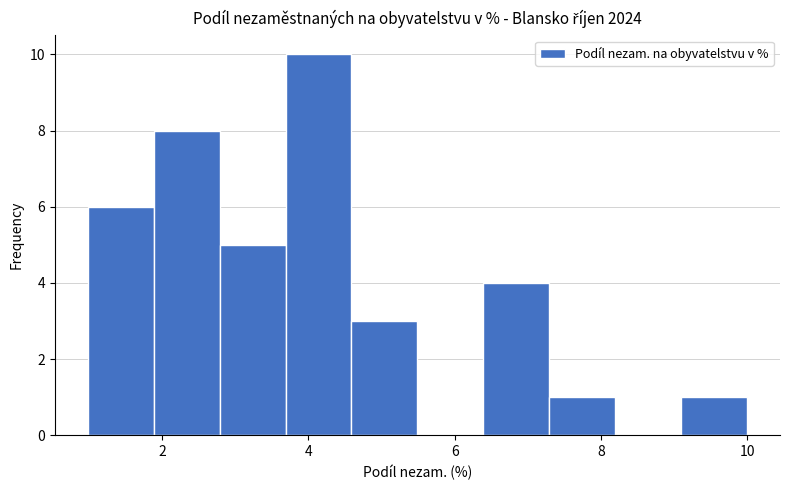

Reading left to right, list every bar in this chart as the range it spans on the x-axis followed by its height. Neither the bar edges nor the heights are printed on the chart, so give them approximately, as read against the axes.

1.0 to 1.8: 6
1.8 to 2.8: 8
2.8 to 3.6: 5
3.6 to 4.6: 10
4.6 to 5.4: 3
5.4 to 6.4: 0
6.4 to 7.2: 4
7.2 to 8.2: 1
8.2 to 9.0: 0
9.0 to 10.0: 1